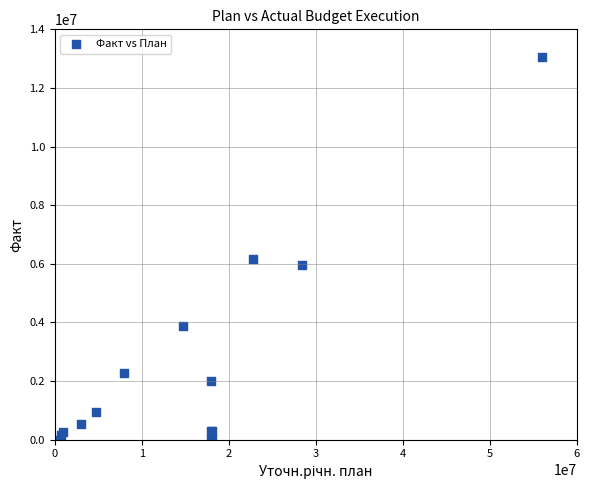

What Y value in the scatter plot is closest to 6533659?

6157156.5